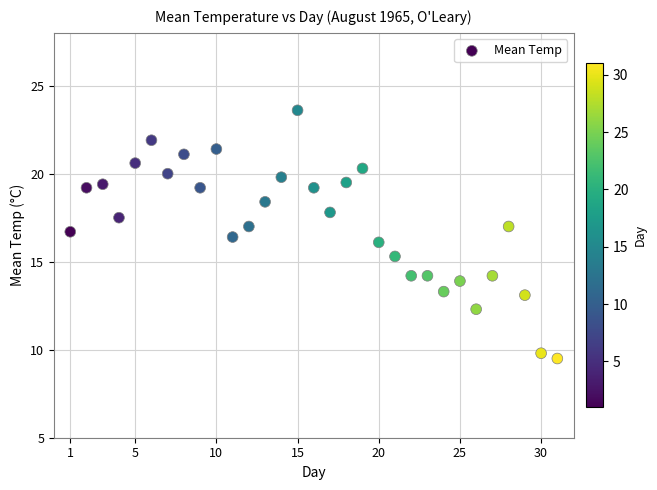

What is the range of X values (max minus min)?

30.0